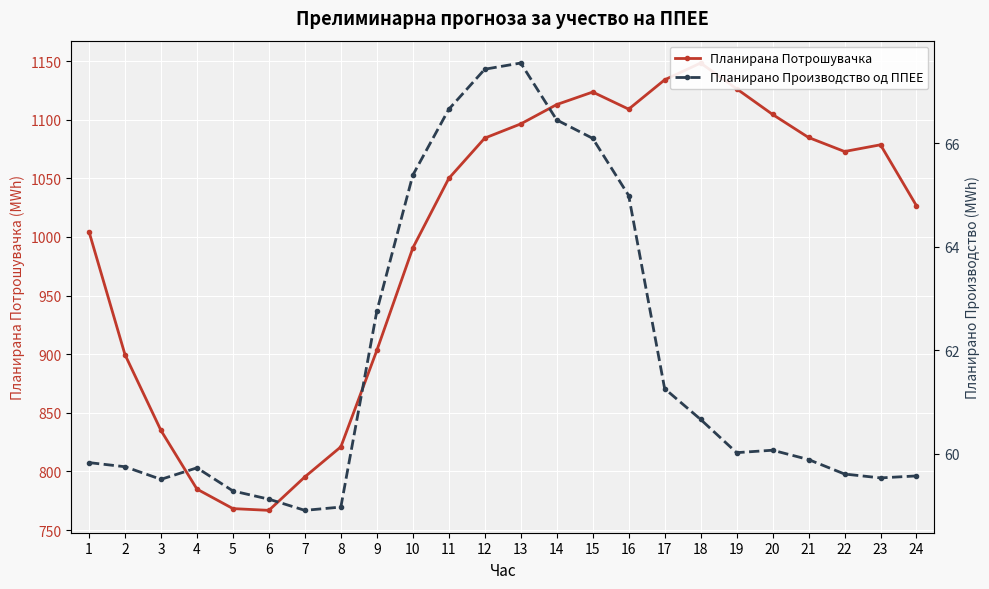

Reading right to left, extract all data points from this chart.

Планирана Потрошувачка: 24=1026.6	23=1078.6	22=1072.9	21=1084.8	20=1104.5	19=1126.4	18=1148.4	17=1134.0	16=1109.0	15=1123.6	14=1112.9	13=1096.4	12=1084.3	11=1049.9	10=990.6	9=903.2	8=821.0	7=795.4	6=766.8	5=768.3	4=785.0	3=835.0	2=899.6	1=1004.5
Планирано Производство од ППЕЕ: 24=59.6	23=59.5	22=59.6	21=59.9	20=60.1	19=60.0	18=60.7	17=61.3	16=65.0	15=66.1	14=66.4	13=67.5	12=67.4	11=66.7	10=65.4	9=62.8	8=59.0	7=58.9	6=59.1	5=59.3	4=59.7	3=59.5	2=59.7	1=59.8